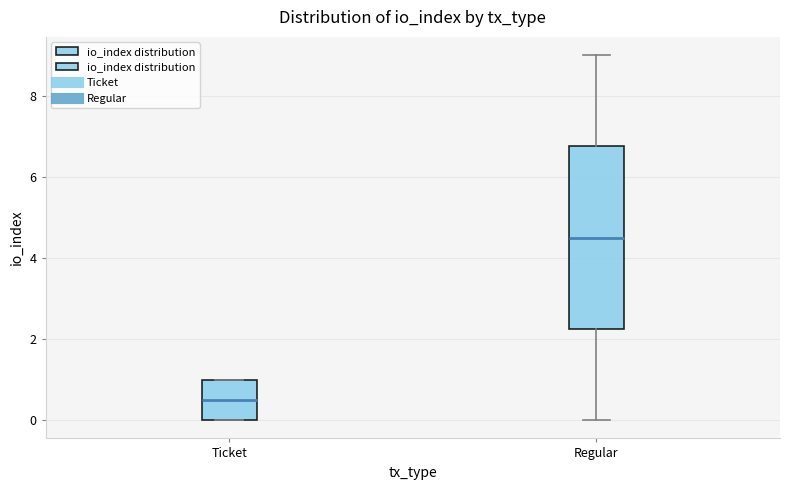

Where is the lower edge of the box for Ticket on the y-axis? The values are not printed on the chart, so give them approximately, as read against the axis.

0.0